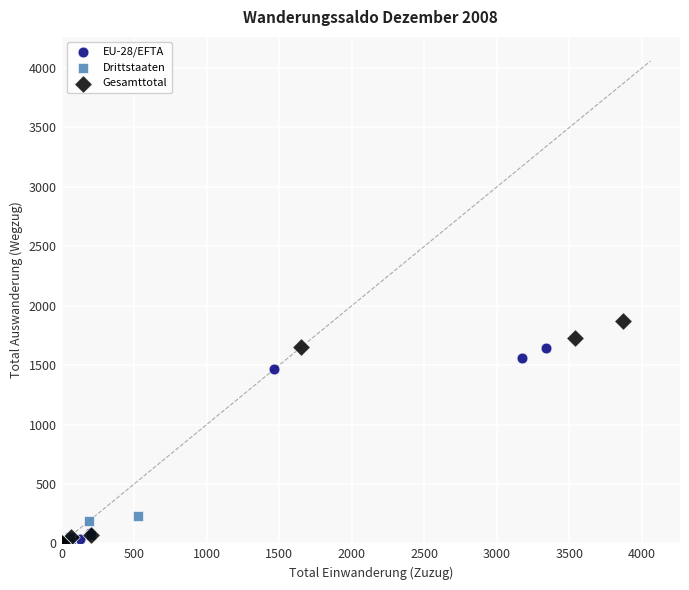

Which series contains the highest Y value?

Gesamttotal